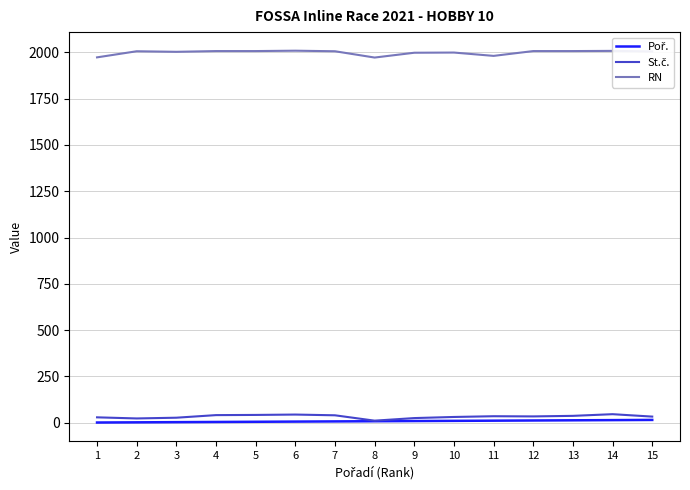

Which series has the largest range (max minus min)?

RN